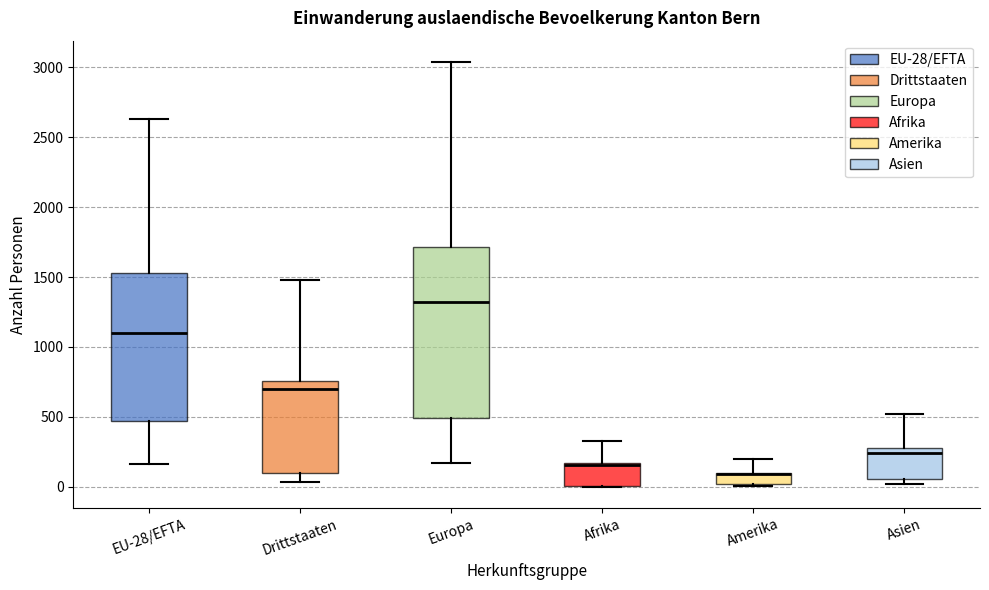

Which box is the tallest, from its lower edge to its upper edge?

Europa